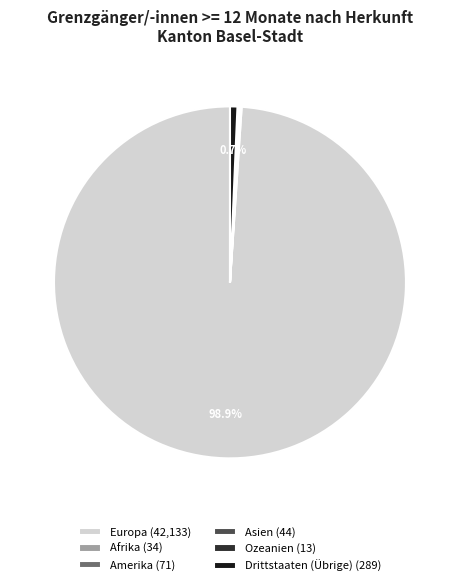

What is the majority slice?

Europa